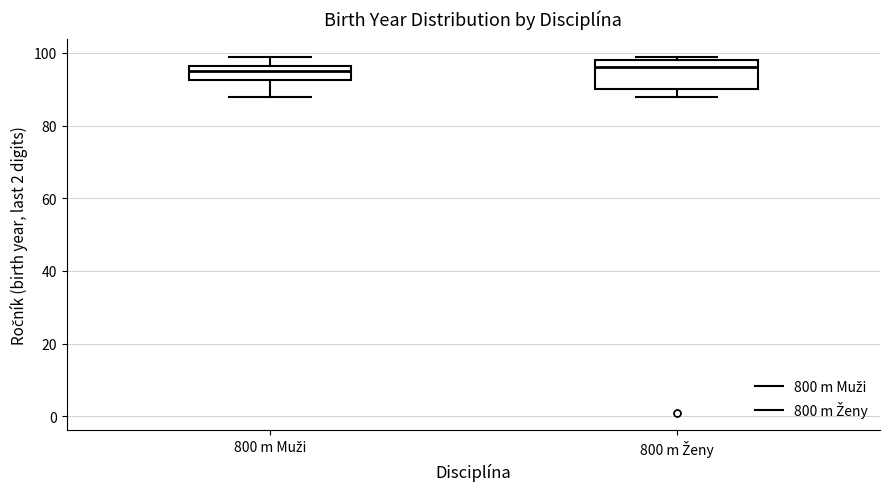

Reading left to right, transcribe this box plot: for each box, give where its median line is, the range the box spans, and where its two whiskers end, as read against the y-axis. The values are not printed on the chart, so give them approximately, as read against the axis.

800 m Muži: median 96 (inside the box), box 92 to 96, whiskers 88 to 100
800 m Ženy: median 96, box 90 to 98, whiskers 88 to 100